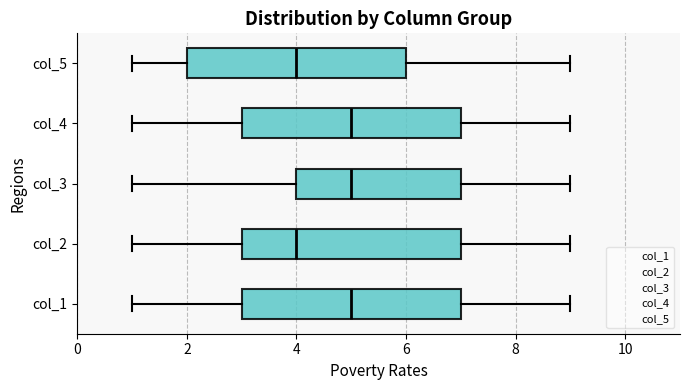

Reading bottom to top, transcribe this box plot: for each box, give where its median line is, the range the box spans, and where its two whiskers end, as read against the x-axis. The values are not printed on the chart, so give them approximately, as read against the axis.

col_1: median 5, box 3 to 7, whiskers 1 to 9
col_2: median 4, box 3 to 7, whiskers 1 to 9
col_3: median 5, box 4 to 7, whiskers 1 to 9
col_4: median 5, box 3 to 7, whiskers 1 to 9
col_5: median 4, box 2 to 6, whiskers 1 to 9